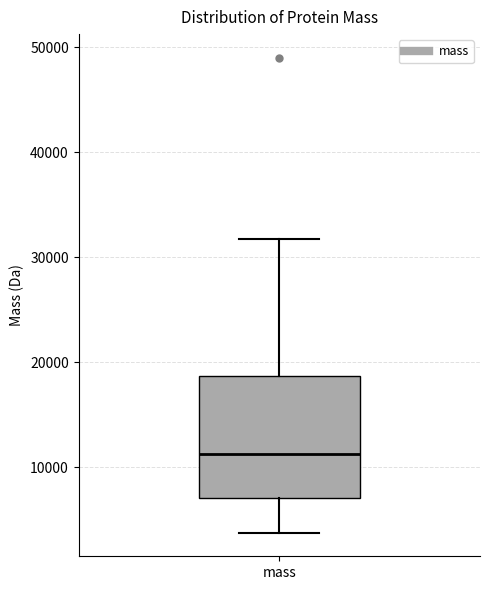

Read this box plot against the y-axis: the position of the median line, the range covered by the box, and the ends of both whiskers. The values are not printed on the chart, so give them approximately, as read against the axis.

median 11000, box 7000 to 19000, whiskers 4000 to 32000